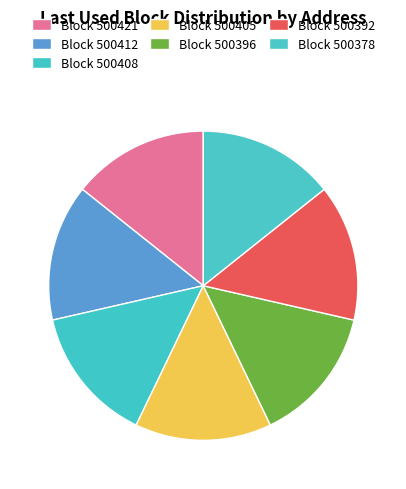

How many slices are in this pie chart?

7